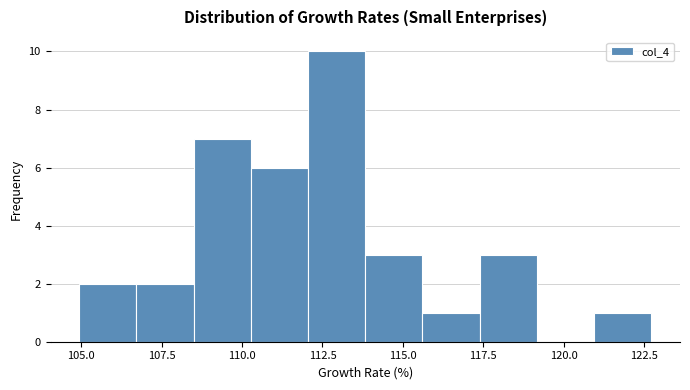

Read against the x-axis, roughly where is the centre of the tallest bar?

113.0